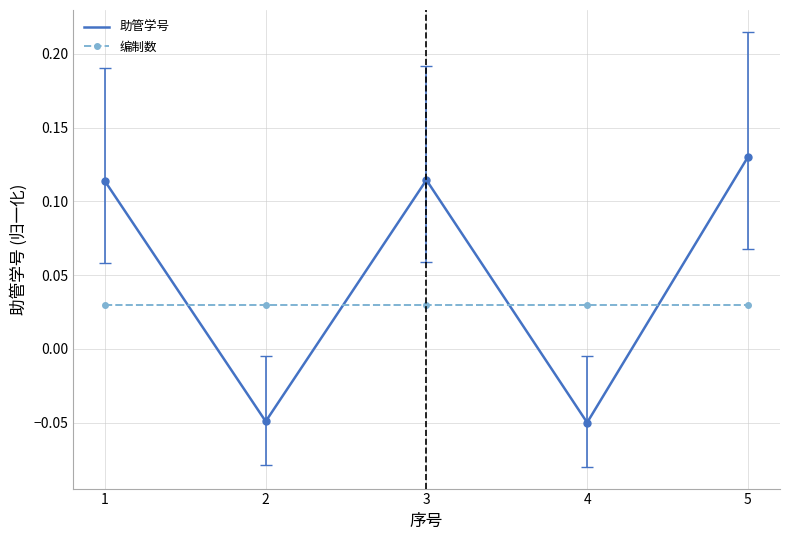

At which category is the sum across all series the highest?

5